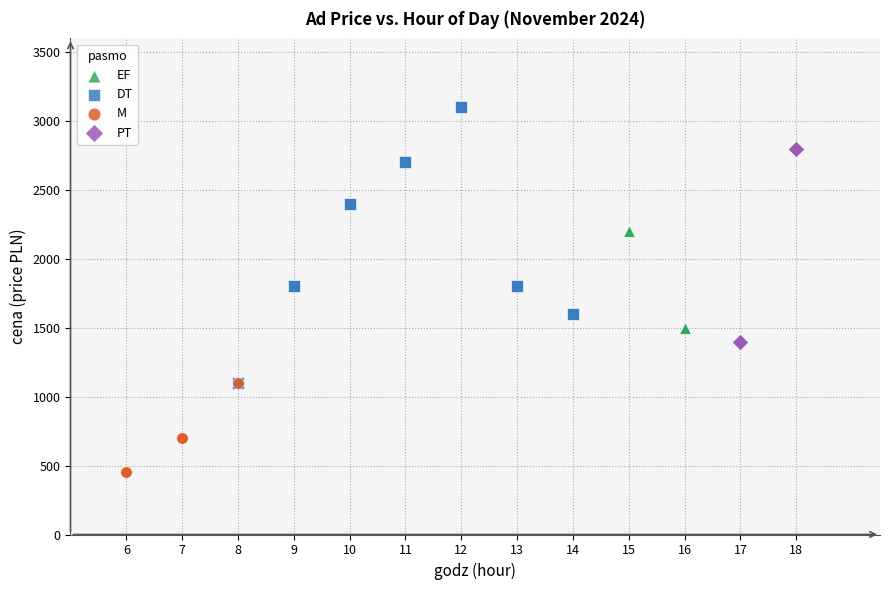

Which series has the widest spread of Y values?

DT